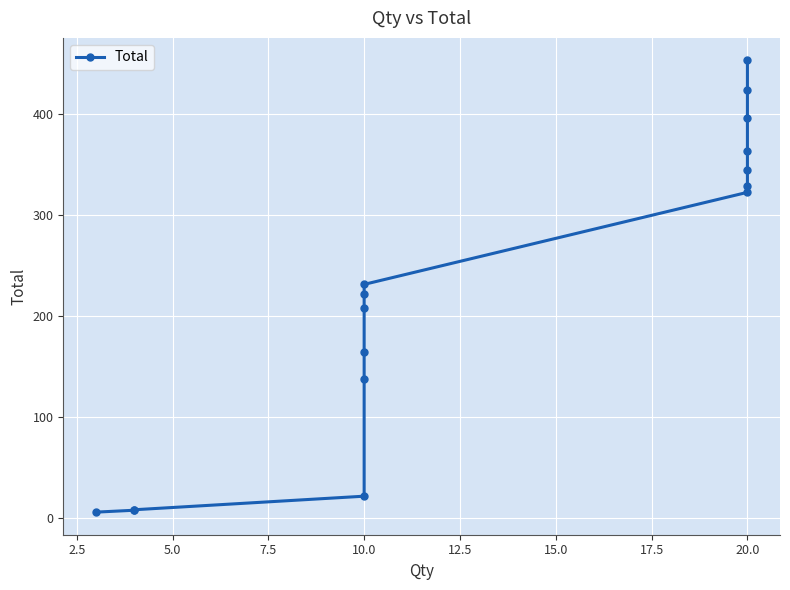

Reading left to right, list all the values displayed in this chart.

5.4	7.3	7.8	21.2	137.4	164.4	207.6	221.9	231.0	322.2	328.8	344.0	363.2	395.4	423.6	452.8